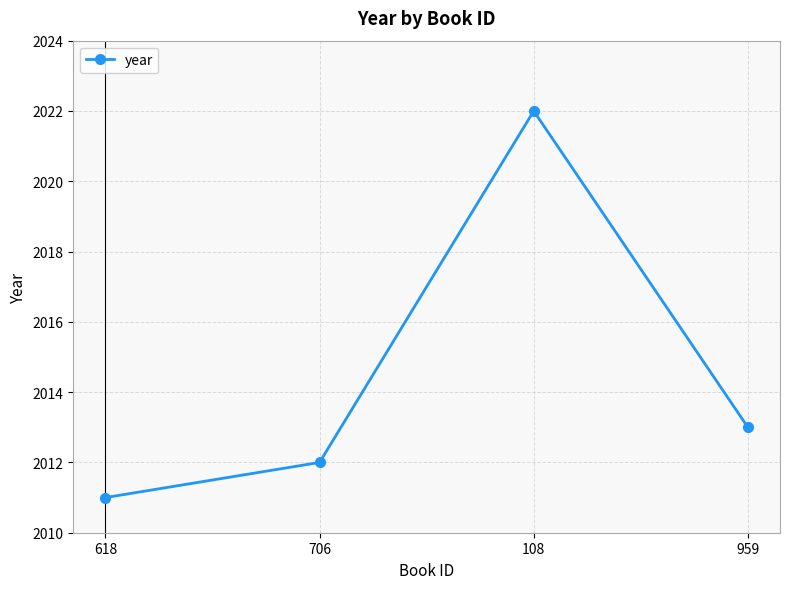

Reading right to left, what are all the values shown in this chart?

959=2013	108=2022	706=2012	618=2011